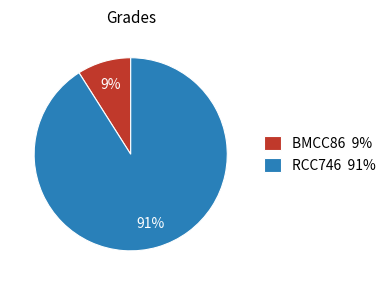

What is the ratio of the value at RCC746 91% to the value at BMCC86 9%?

10.1